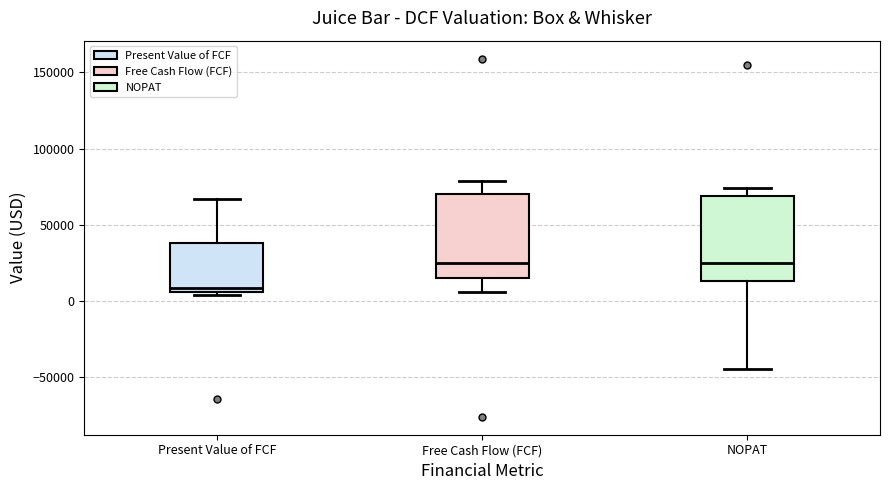

Reading left to right, read every box against the y-axis: the position of its median line, the range the box covers, and the ends of its whiskers. The values are not printed on the chart, so give them approximately, as read against the axis.

Present Value of FCF: median 10000, box 5000 to 40000, whiskers 5000 (just below the box's lower edge) to 65000
Free Cash Flow (FCF): median 25000, box 15000 to 70000, whiskers 5000 to 80000
NOPAT: median 25000, box 15000 to 70000, whiskers -45000 to 75000